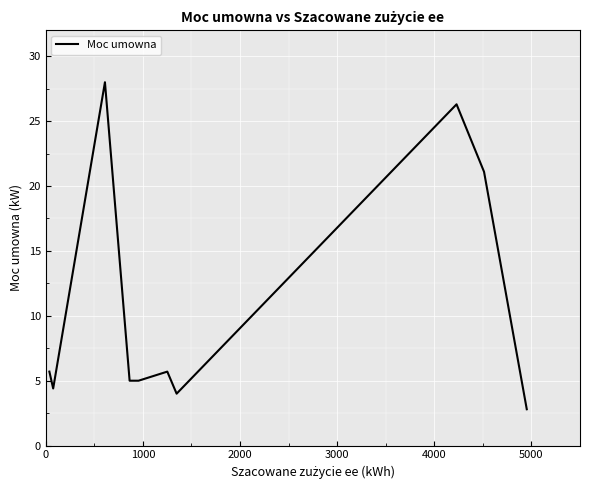

Reading left to right, list all the values displayed in this chart.

5.7	4.4	28.0	5.0	5.0	5.7	4.0	26.3	21.1	2.8